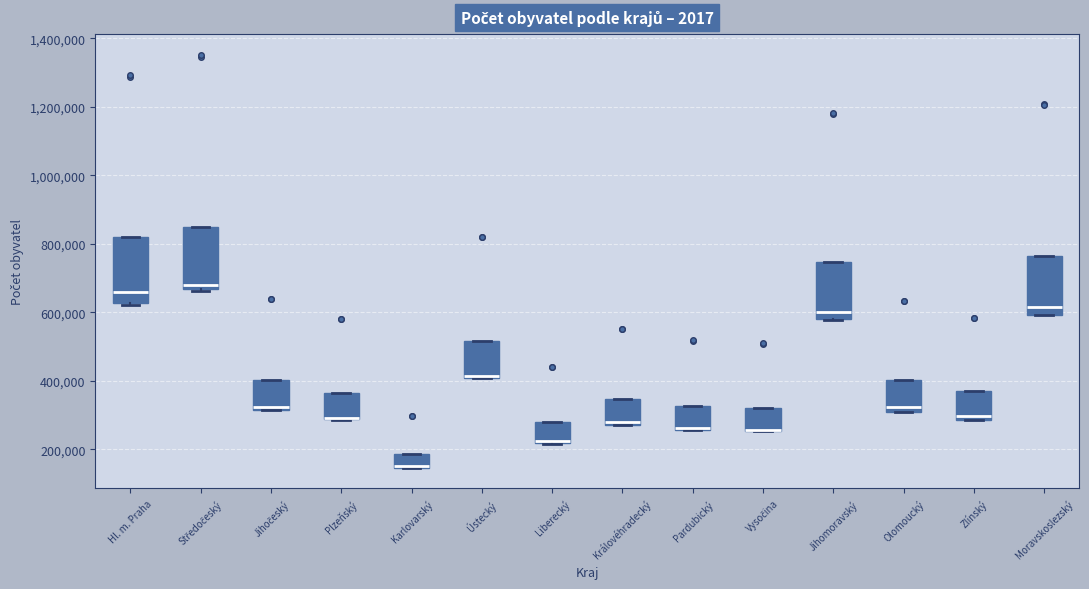

Reading left to right, transcribe this box plot: for each box, give where its median line is, the range the box spans, and where its two whiskers end, as read against the y-axis. The values are not printed on the chart, so give them approximately, as read against the axis.

Hl. m. Praha: median 660000, box 620000 to 820000, whiskers 620000 (just below the box's lower edge) to 820000
Středočeský: median 680000, box 660000 to 840000, whiskers 660000 (just below the box's lower edge) to 840000
Jihočeský: median 320000 (just above the box's lower edge), box 320000 to 400000, whiskers 320000 to 400000
Plzeňský: median 300000 (drawn on the box's lower edge), box 280000 to 360000, whiskers 280000 to 360000
Karlovarský: median 140000 (drawn on the box's lower edge), box 140000 to 180000, whiskers 140000 to 180000
Ústecký: median 420000, box 400000 to 520000, whiskers 400000 to 520000
Liberecký: median 220000 (just above the box's lower edge), box 220000 to 280000, whiskers 220000 to 280000
Královéhradecký: median 280000 (just above the box's lower edge), box 280000 to 340000, whiskers 280000 to 340000
Pardubický: median 260000 (drawn on the box's lower edge), box 260000 to 320000, whiskers 260000 to 320000
Vysočina: median 260000 (drawn on the box's lower edge), box 260000 to 320000, whiskers 260000 to 320000
Jihomoravský: median 600000, box 580000 to 740000, whiskers 580000 to 740000
Olomoucký: median 320000, box 300000 to 400000, whiskers 300000 to 400000
Zlínský: median 300000, box 280000 to 360000, whiskers 280000 to 360000
Moravskoslezský: median 620000, box 600000 to 760000, whiskers 600000 to 760000